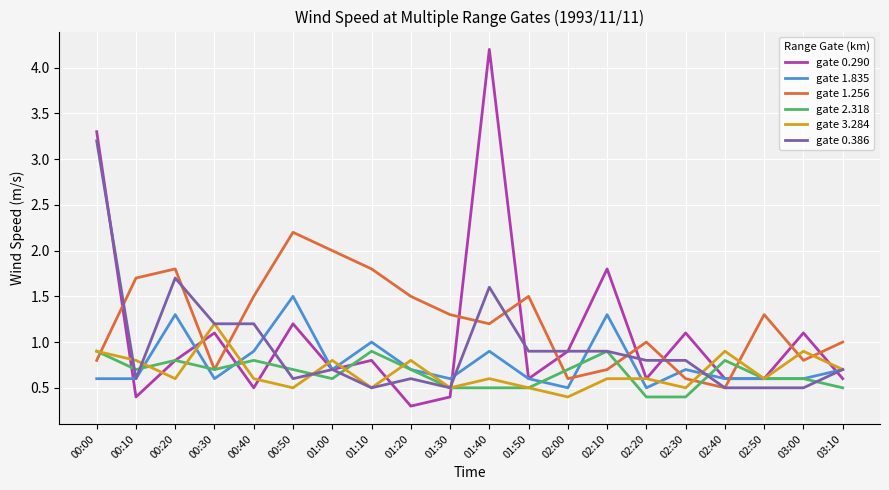

Where do gate 3.284 and gate 1.256 first cross each other?

00:00 and 00:10